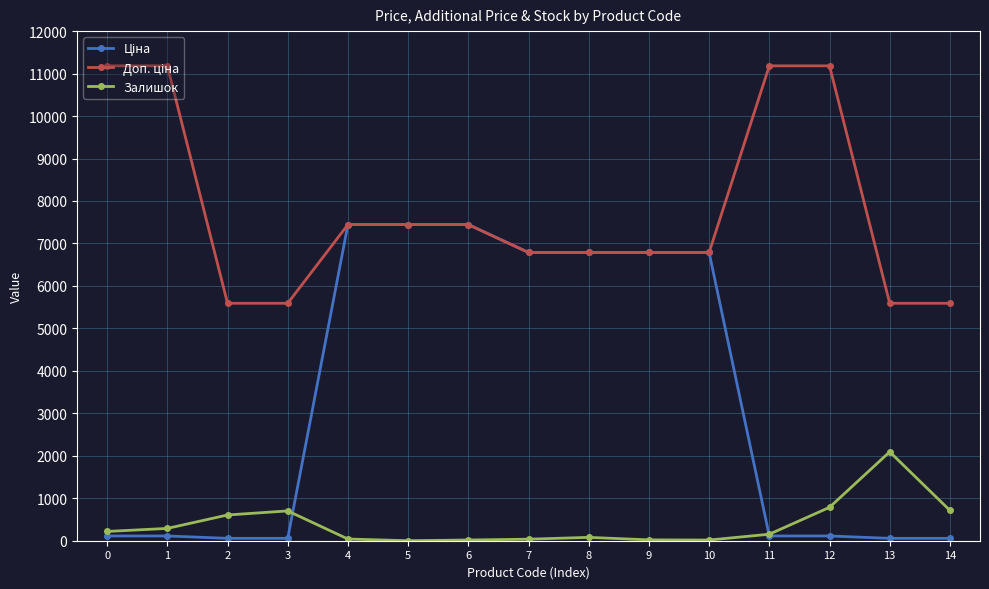

What is the total value across all series at 5?

14889.2